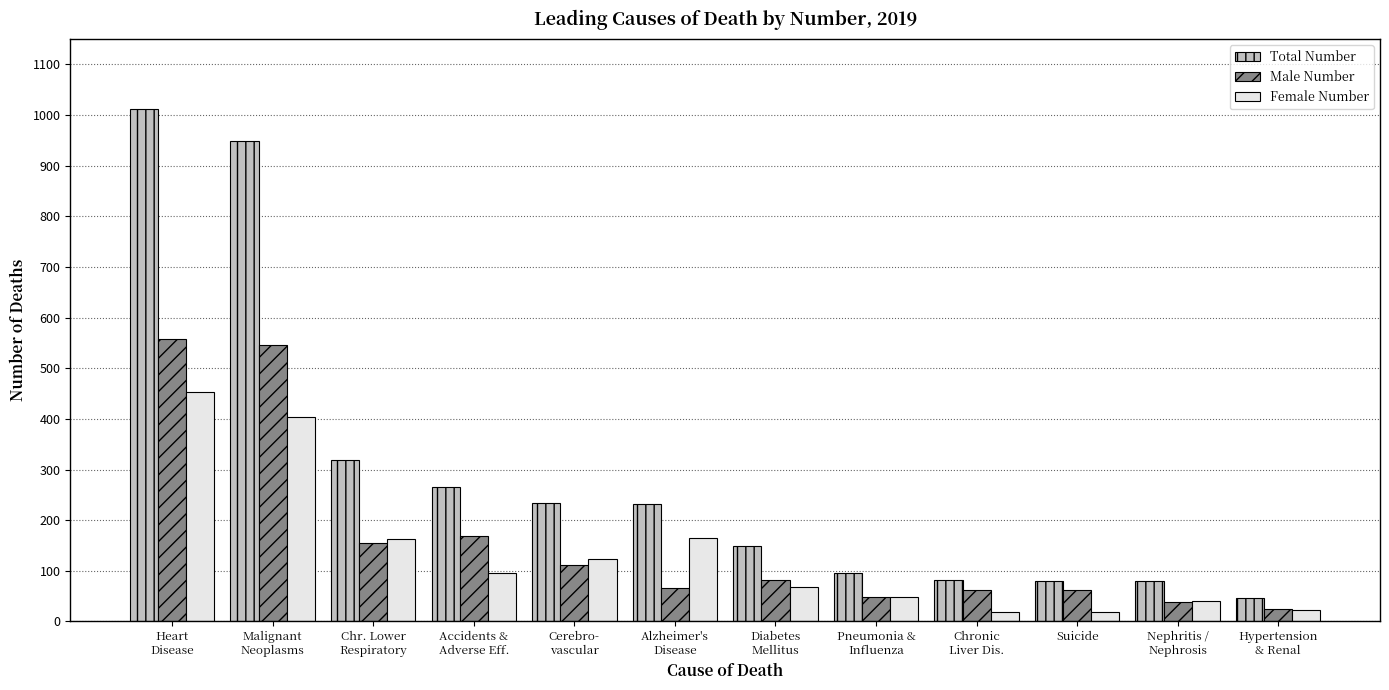

What is the lowest value of the Female Number series?

18